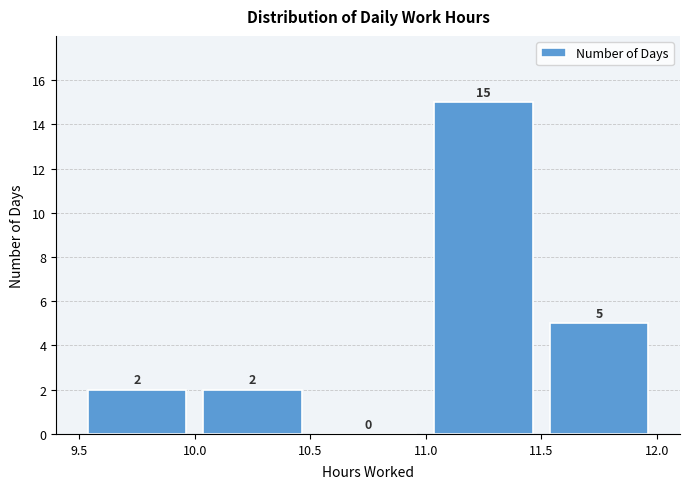

Which range on the x-axis has the tallest bar?

11.0 to 11.5